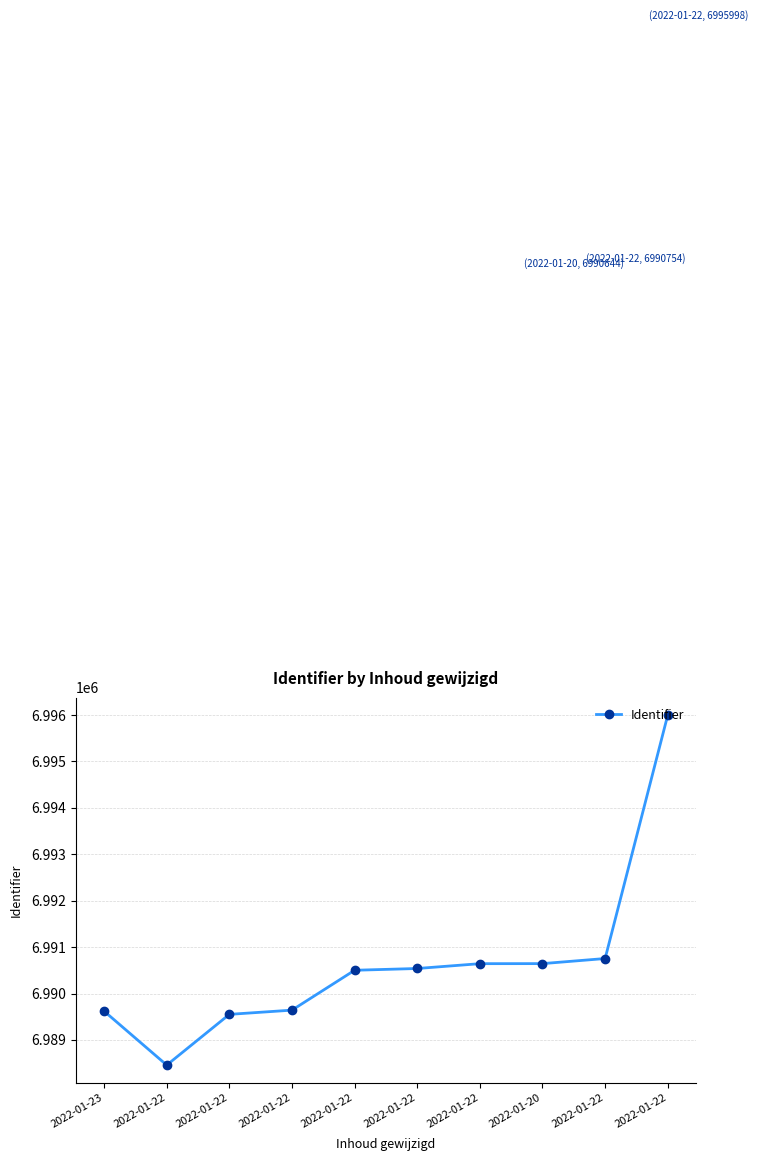

Is this an area chart (filled region under the line)?

No